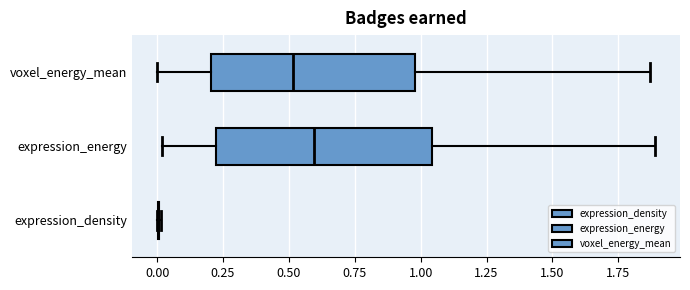

Reading bottom to top, read every box against the x-axis: the position of its median line, the range the box covers, and the ends of its whiskers. The values are not printed on the chart, so give them approximately, as read against the axis.

expression_density: box collapsed to a line at 0.00, whiskers 0.00 to 0.00
expression_energy: median 0.60, box 0.20 to 1.05, whiskers 0.00 to 1.90
voxel_energy_mean: median 0.50, box 0.20 to 1.00, whiskers 0.00 to 1.85